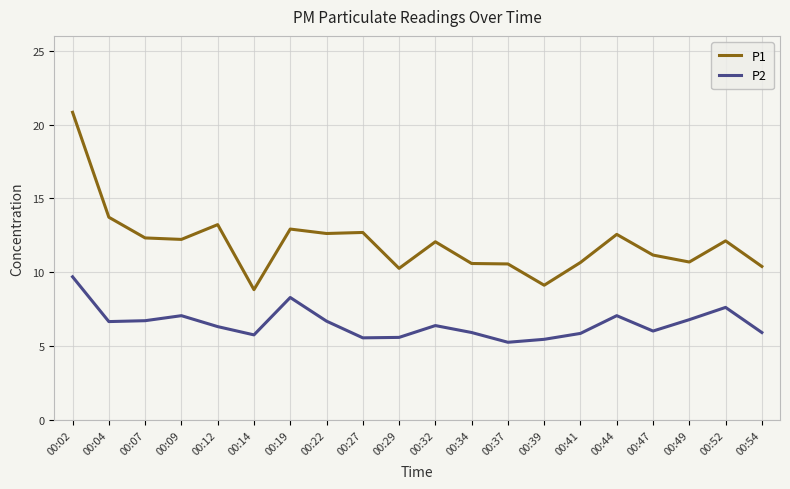

Which series changed the most between 00:02 and 00:29?

P1